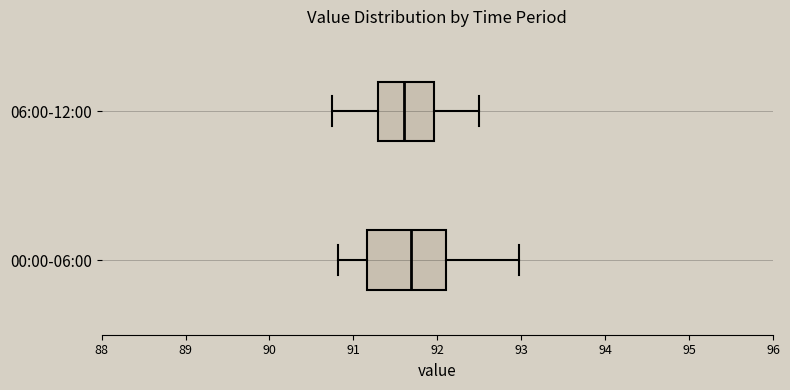

Reading bottom to top, transcribe this box plot: for each box, give where its median line is, the range the box spans, and where its two whiskers end, as read against the x-axis. The values are not printed on the chart, so give them approximately, as read against the axis.

00:00-06:00: median 91.7, box 91.2 to 92.1, whiskers 90.8 to 93.0
06:00-12:00: median 91.6, box 91.3 to 92.0, whiskers 90.8 to 92.5